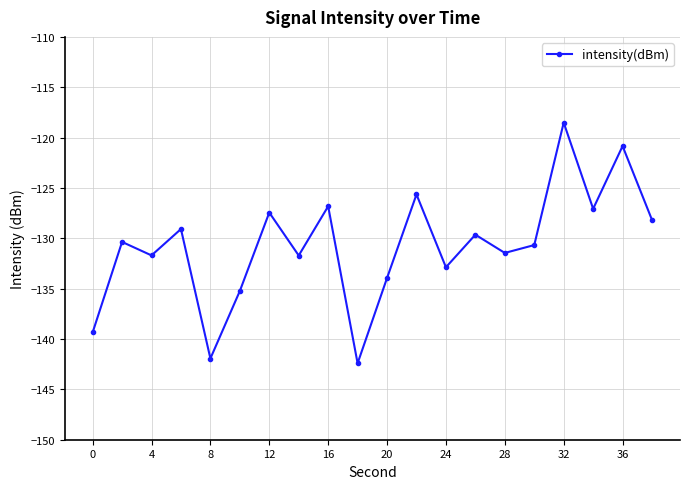

What is the maximum value shown in the chart?

-118.5